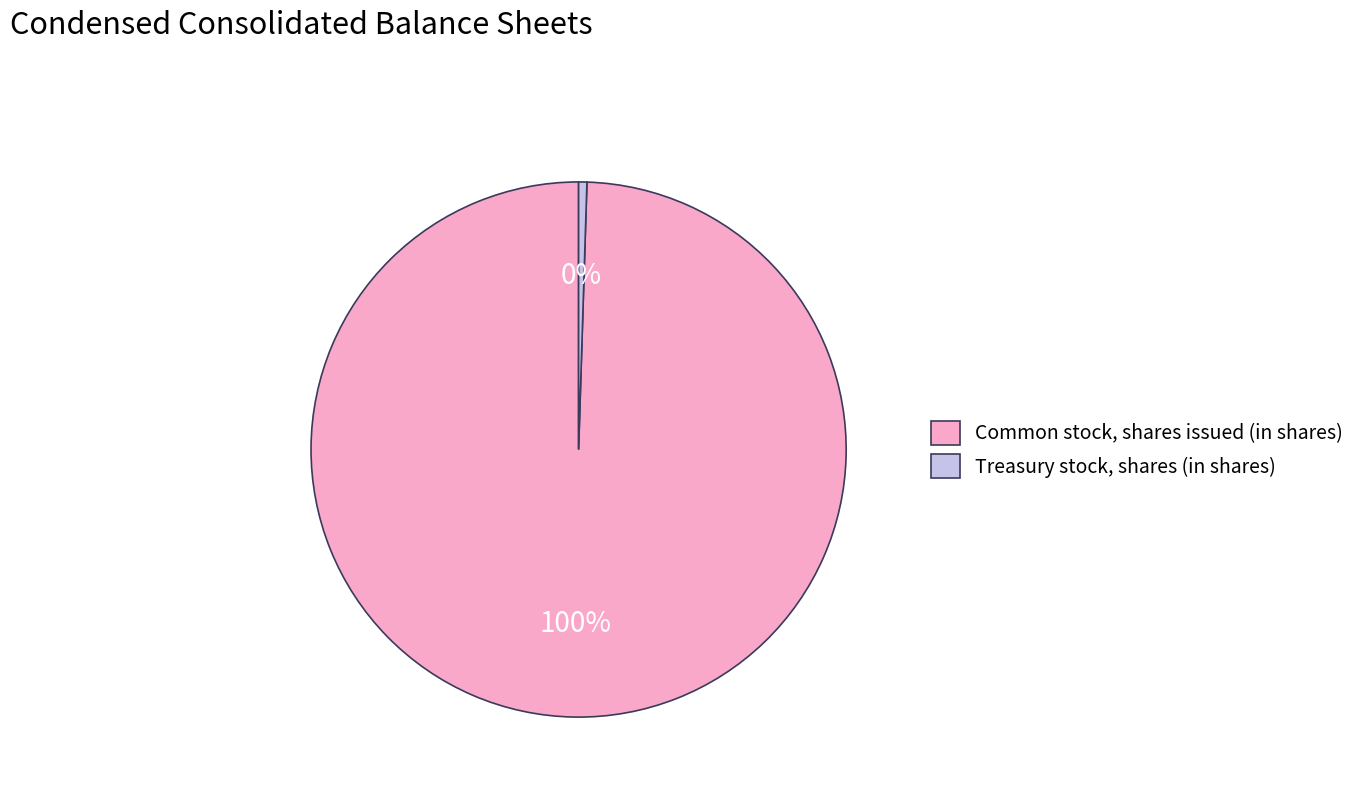

What is the largest slice in the pie chart?

Common stock, shares issued (in shares)